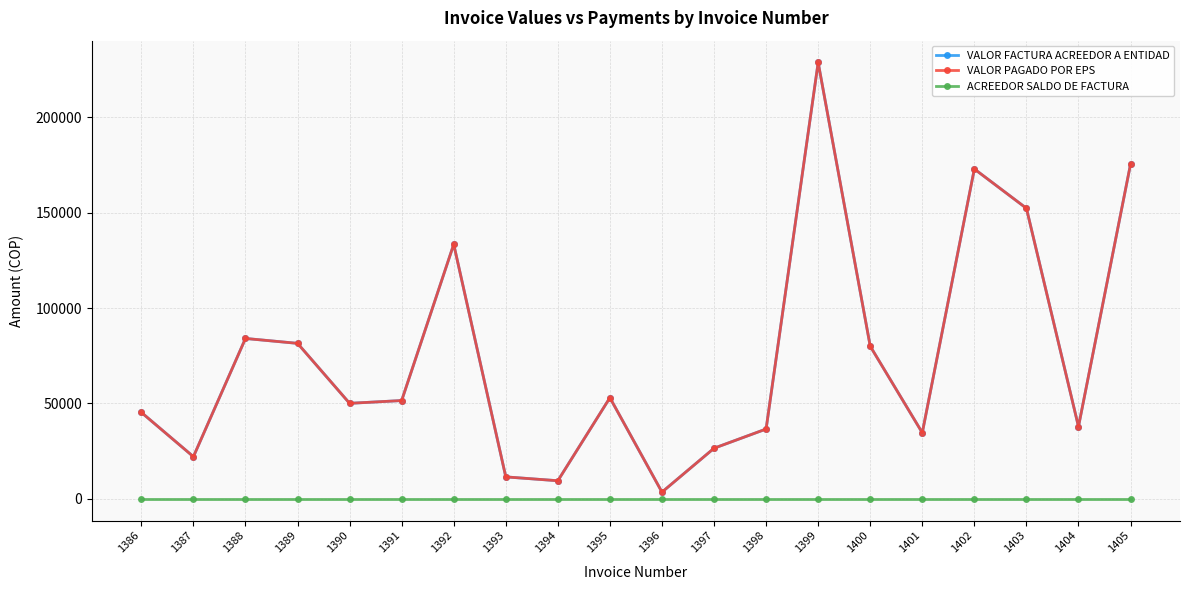

Is this an area chart (filled region under the line)?

No